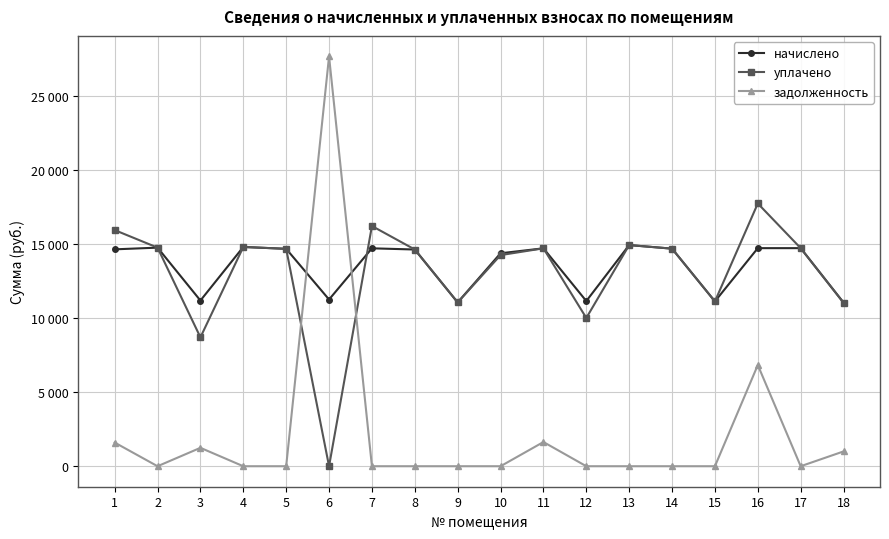

What are all the series names shown in the legend?

начислено, уплачено, задолженность